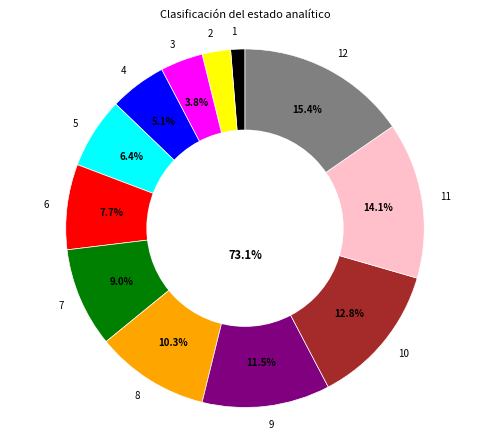

Which category has the biggest portion of the pie?

12